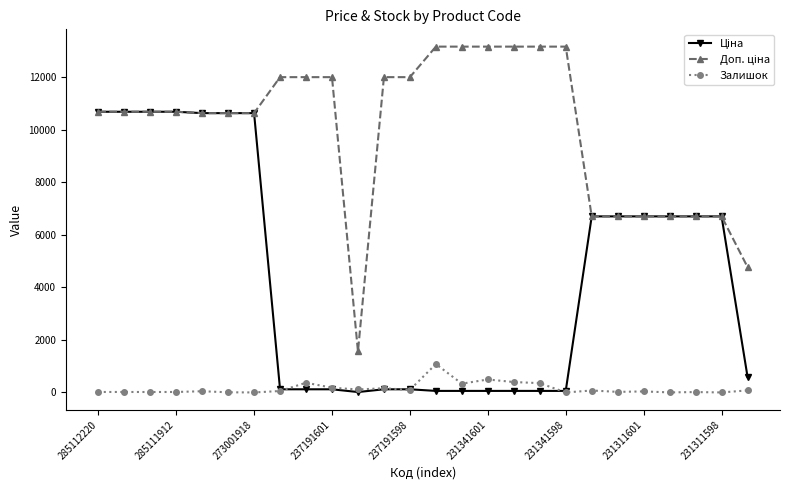

What is the value of the Залишок point at the 15th from the left?

334.0